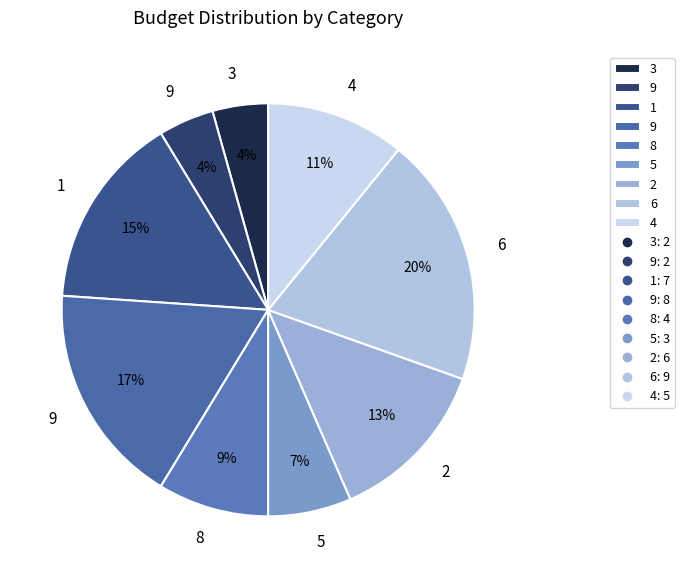

How many segments does this pie chart have?

9